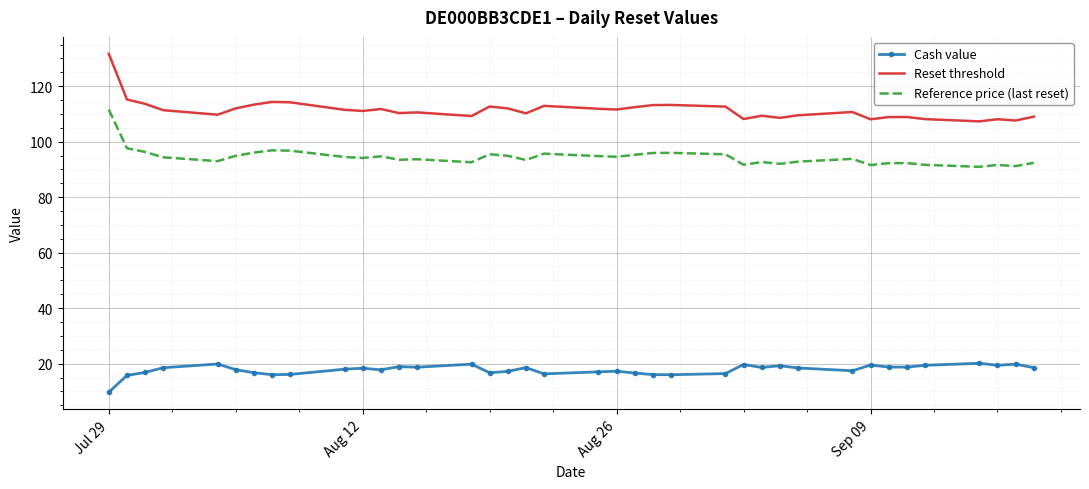

Rank the series by their average value, from lowest to highest.

Cash value, Reference price (last reset), Reset threshold